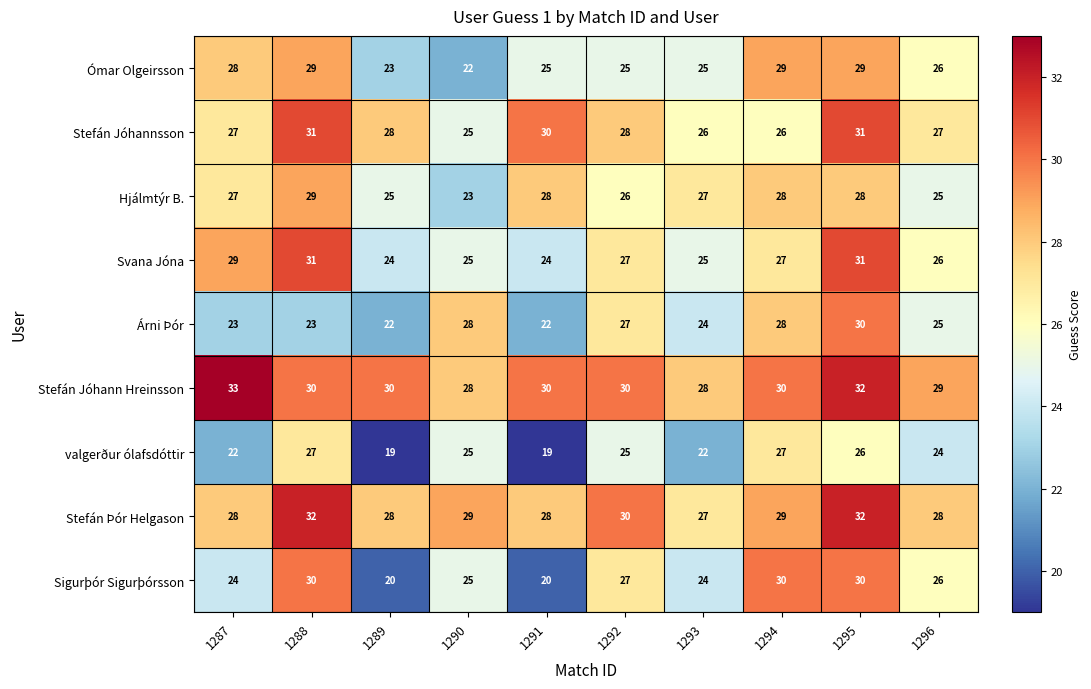

At which label does Ómar Olgeirsson reach its minimum?

1290